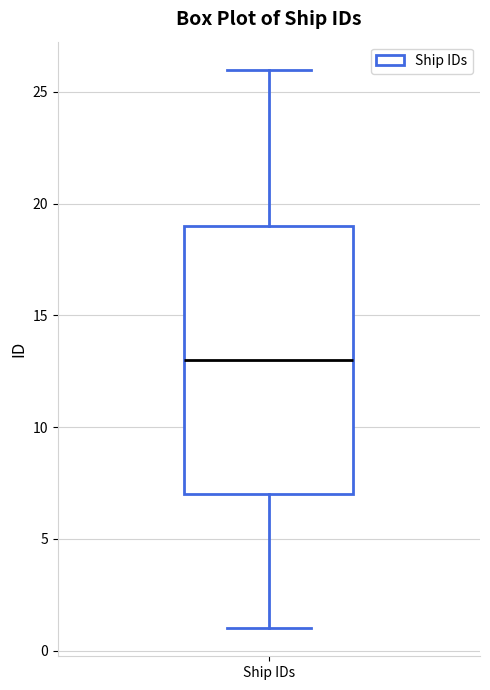

Read this box plot against the y-axis: the position of the median line, the range covered by the box, and the ends of both whiskers. The values are not printed on the chart, so give them approximately, as read against the axis.

median 13, box 7 to 19, whiskers 1 to 26